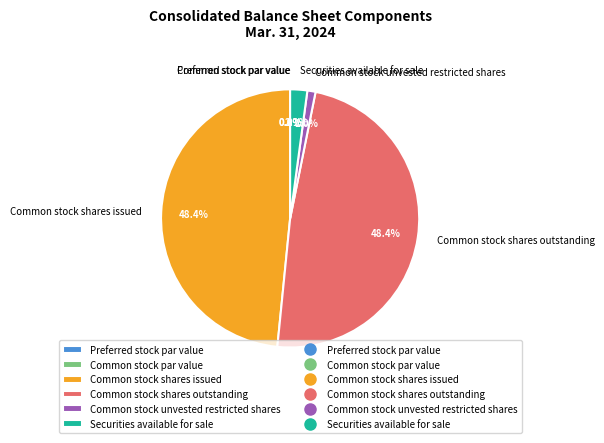

To the nearest percent, what is the combined percentage of Securities available for sale and Common stock unvested restricted shares?

3%